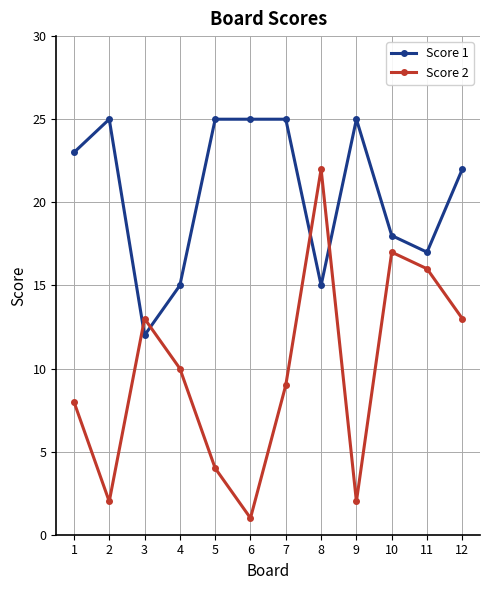

List the series in order of their overall mean, lowest first.

Score 2, Score 1